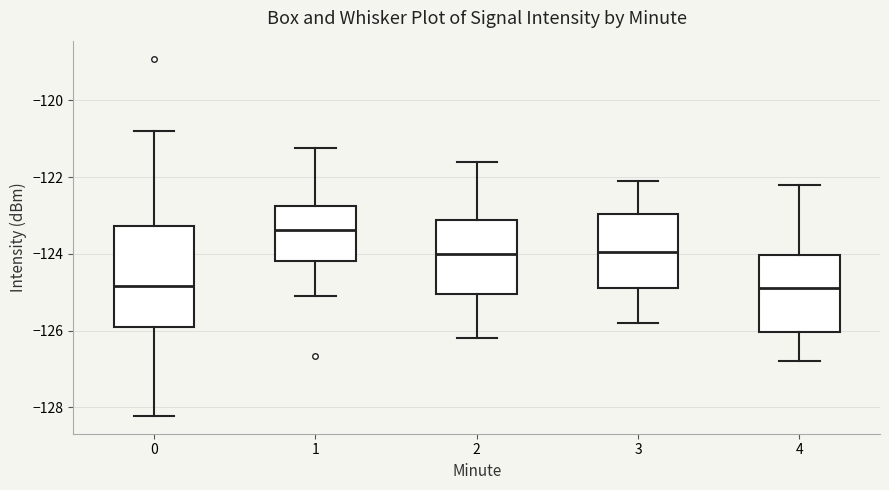

Reading left to right, read every box against the y-axis: the position of its median line, the range the box covers, and the ends of its whiskers. The values are not printed on the chart, so give them approximately, as read against the axis.

0: median -124.8, box -126.0 to -123.2, whiskers -128.2 to -120.8
1: median -123.4, box -124.2 to -122.8, whiskers -125.0 to -121.2
2: median -124.0, box -125.0 to -123.2, whiskers -126.2 to -121.6
3: median -124.0, box -124.8 to -123.0, whiskers -125.8 to -122.0
4: median -124.8, box -126.0 to -124.0, whiskers -126.8 to -122.2